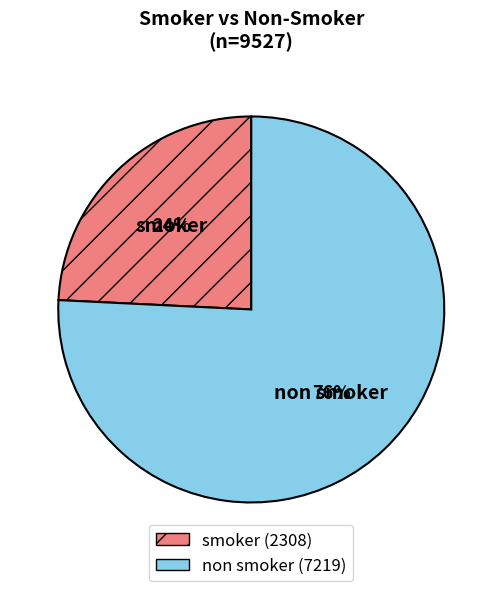

Which category has the smallest portion of the pie?

smoker